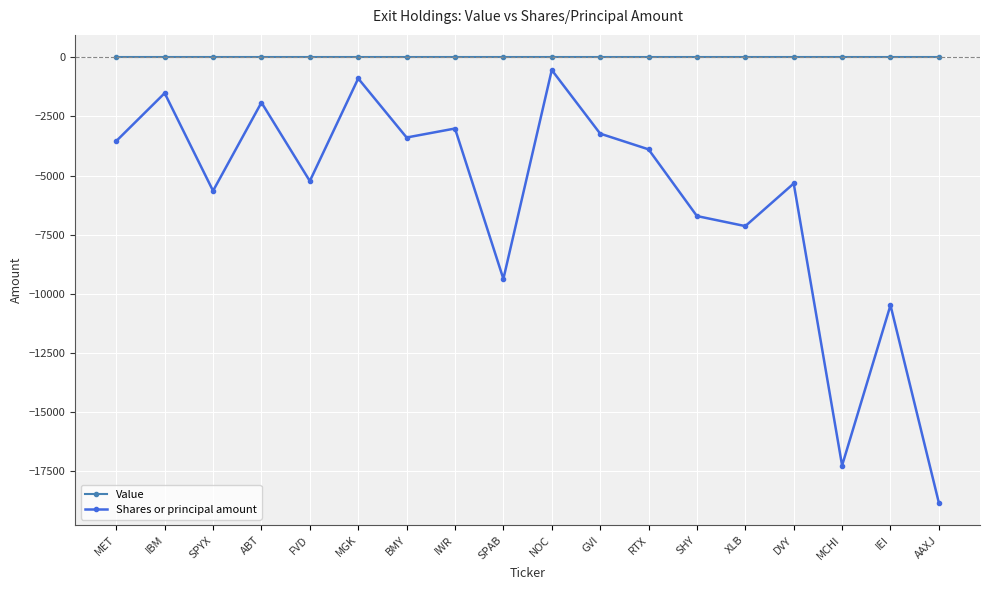

Which category has the lowest value in the Shares or principal amount series?

AAXJ